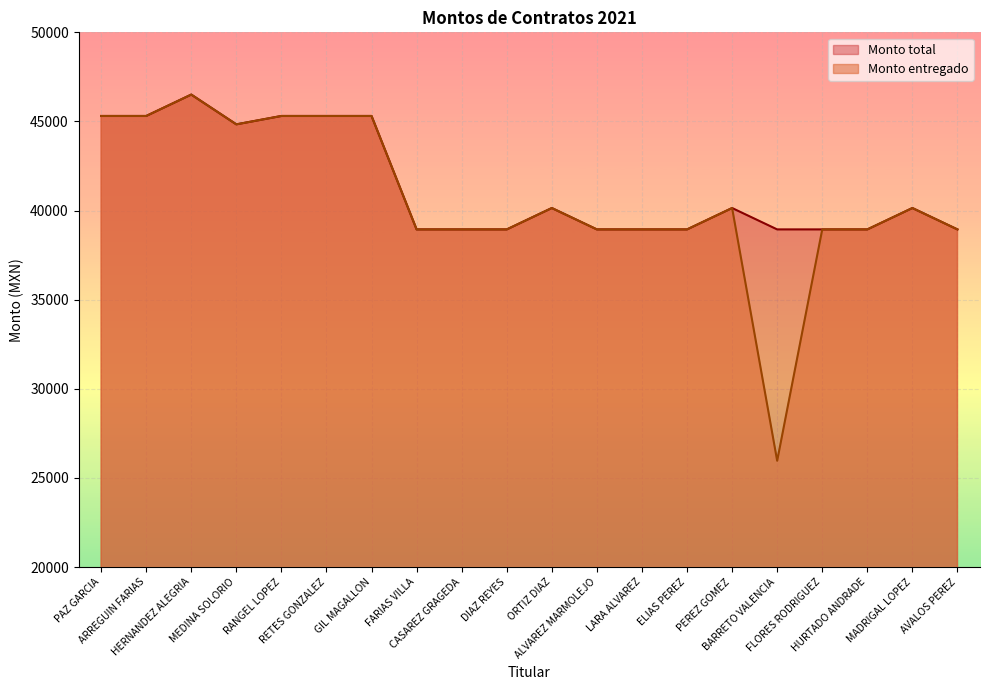

At which label is Monto entregado closest to 36234?

FARIAS VILLA